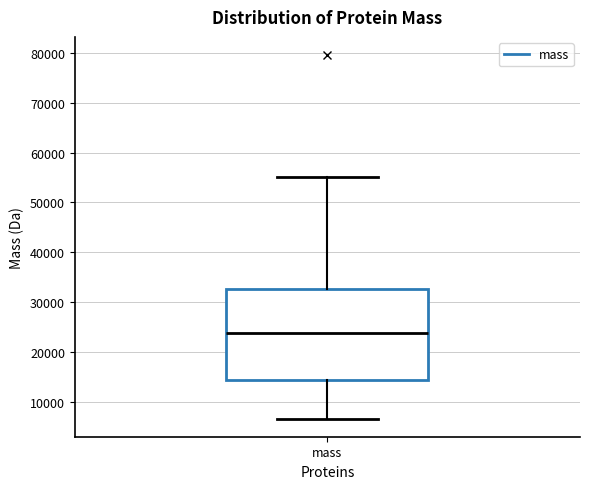

Transcribe this box plot: give where the median line is, the range the box spans, and where the two whiskers end, as read against the y-axis. The values are not printed on the chart, so give them approximately, as read against the axis.

median 24000, box 14000 to 33000, whiskers 7000 to 55000